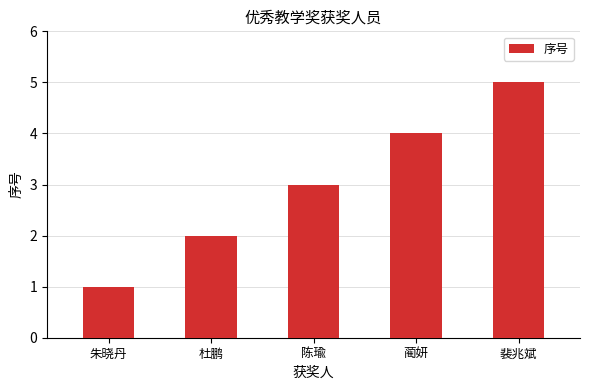

Count the number of categories in the chart.

5